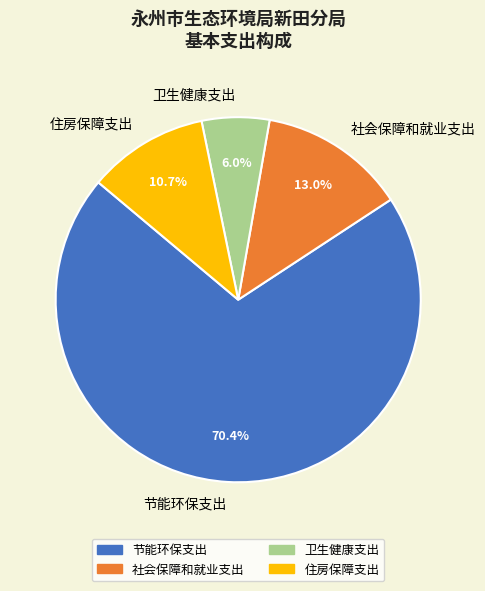

To the nearest percent, what portion does 节能环保支出 represent?

70%